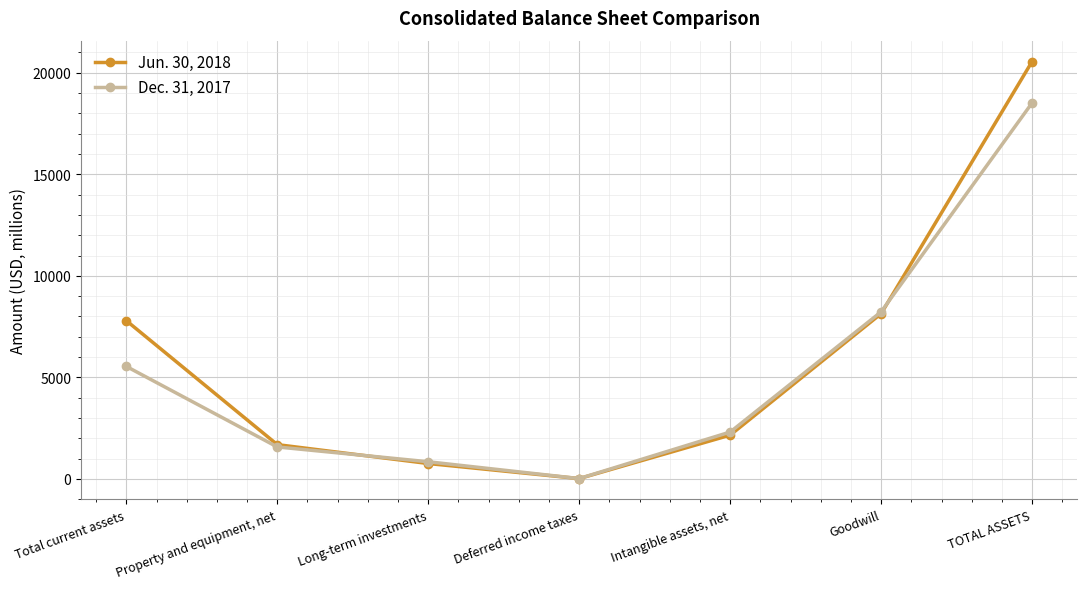

Where does the Dec. 31, 2017 series first go above 2309?

Total current assets